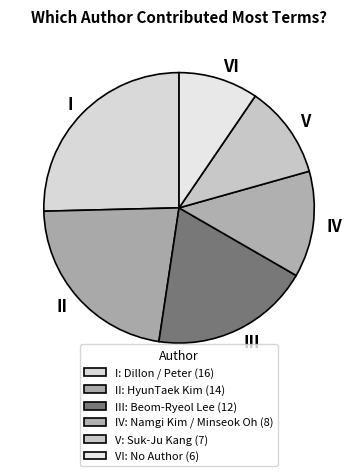

How many segments does this pie chart have?

6